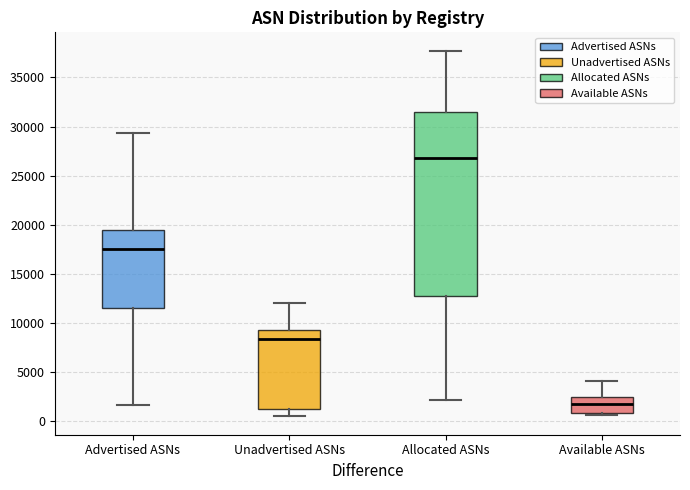

Comparing the boxes themselves (not the whiskers), which one is the tallest?

Allocated ASNs